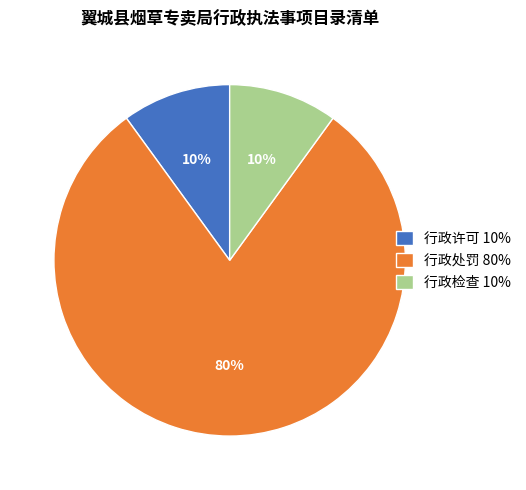

True or false: 行政许可 accounts for 10% of the total.

True